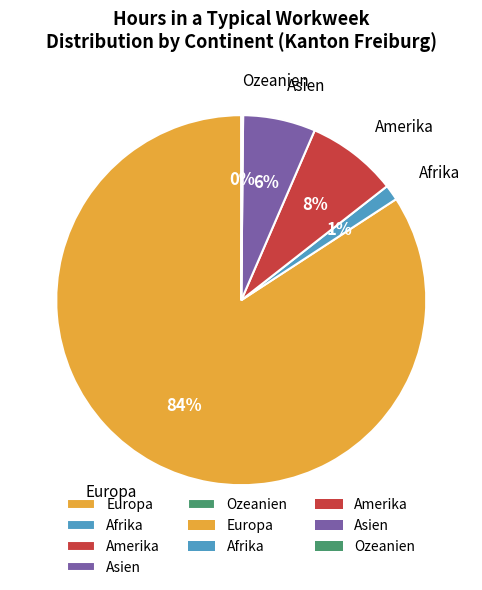

Does any single category account for the majority?

Yes